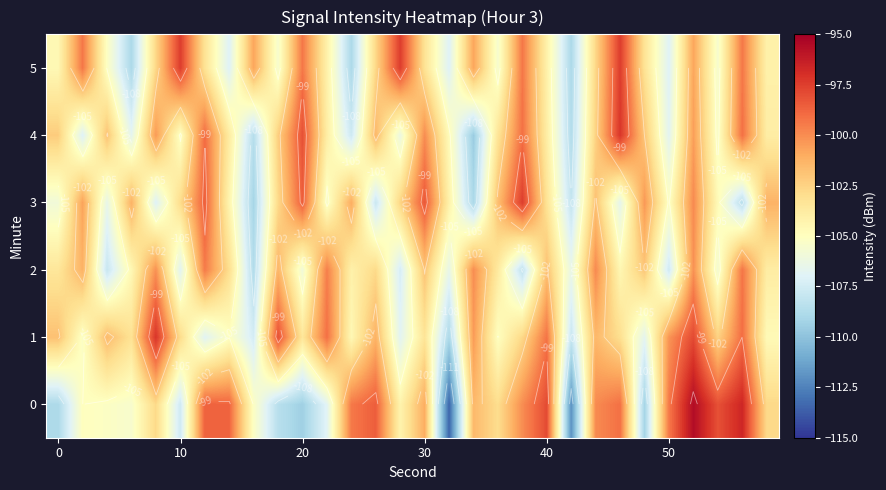

Rank the series at 10 from highest to lowest value.

5, 3, 1, 4, 2, 0